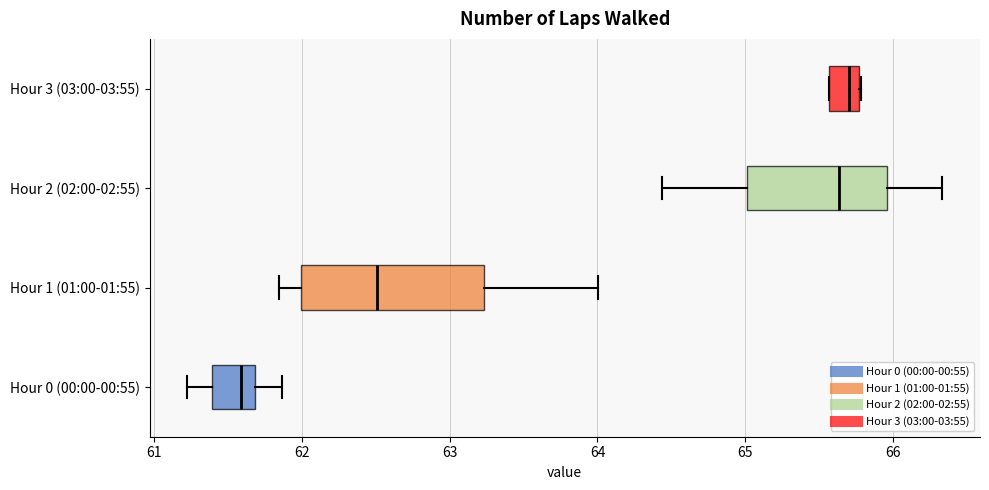

Reading bottom to top, transcribe this box plot: for each box, give where its median line is, the range the box spans, and where its two whiskers end, as read against the x-axis. The values are not printed on the chart, so give them approximately, as read against the axis.

Hour 0 (00:00-00:55): median 61.6, box 61.4 to 61.7, whiskers 61.2 to 61.9
Hour 1 (01:00-01:55): median 62.5, box 62.0 to 63.2, whiskers 61.8 to 64.0
Hour 2 (02:00-02:55): median 65.6, box 65.0 to 66.0, whiskers 64.4 to 66.3
Hour 3 (03:00-03:55): median 65.7, box 65.6 to 65.8, whiskers 65.6 to 65.8